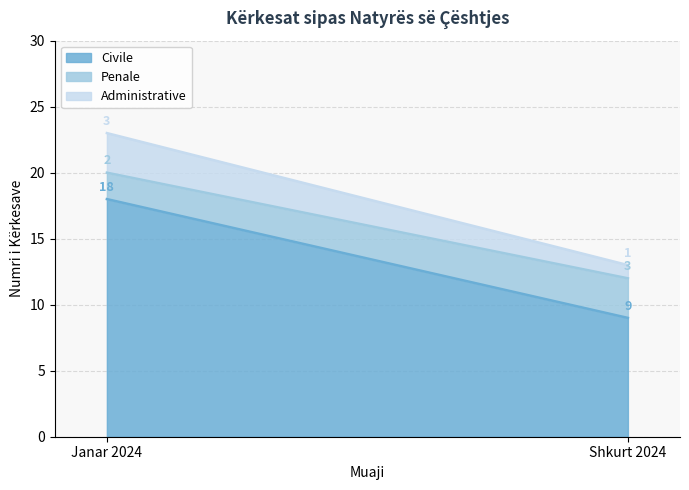

What are all the series names shown in the legend?

Civile, Penale, Administrative